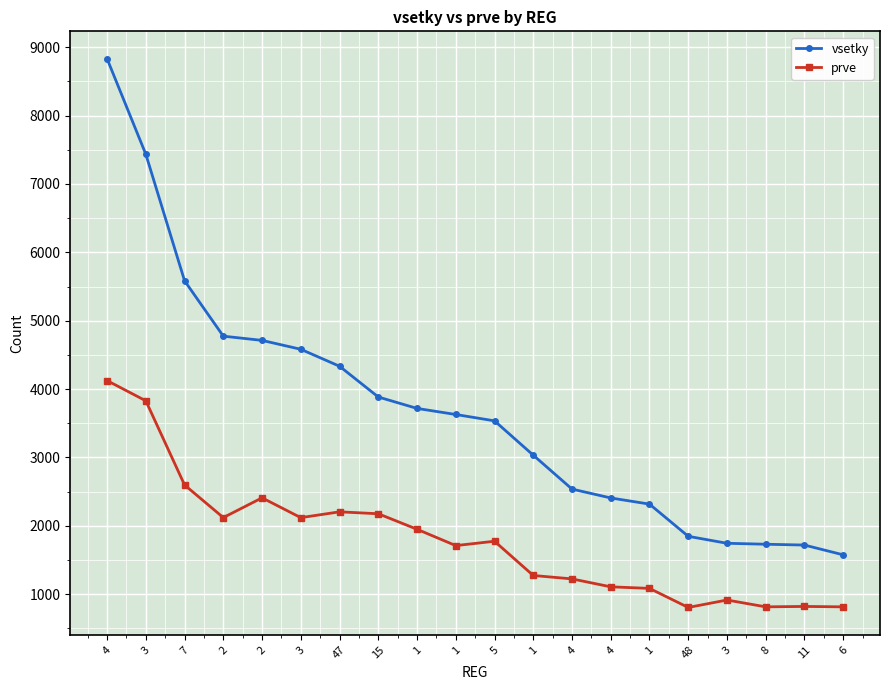

True or false: vsetky has more than 0 interior local peaks.

False